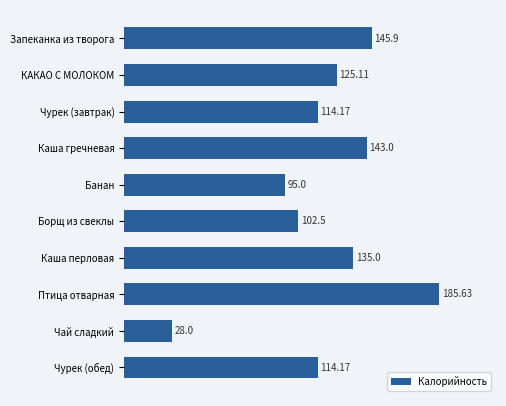

What is the label of the 9th bar from the top?

Чай сладкий